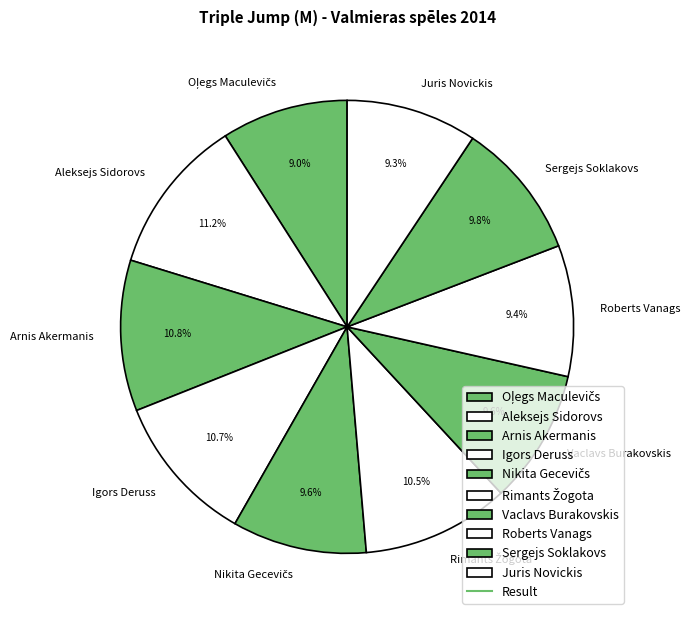

True or false: Aleksejs Sidorovs accounts for 11% of the total.

True